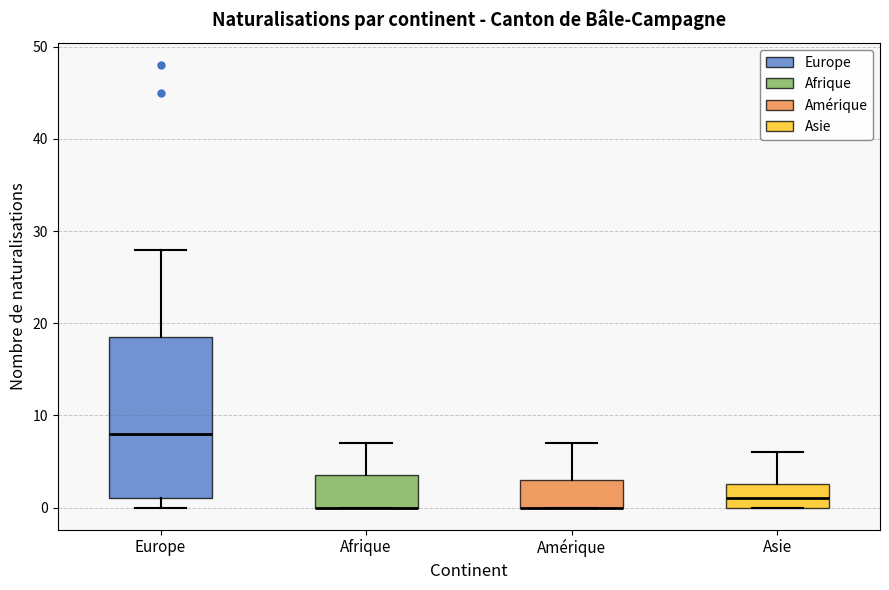

Comparing the boxes themselves (not the whiskers), which one is the tallest?

Europe